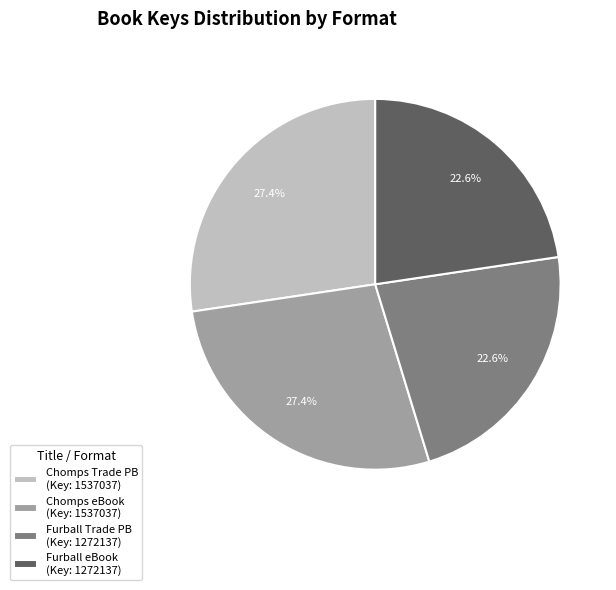

How many slices are in this pie chart?

4